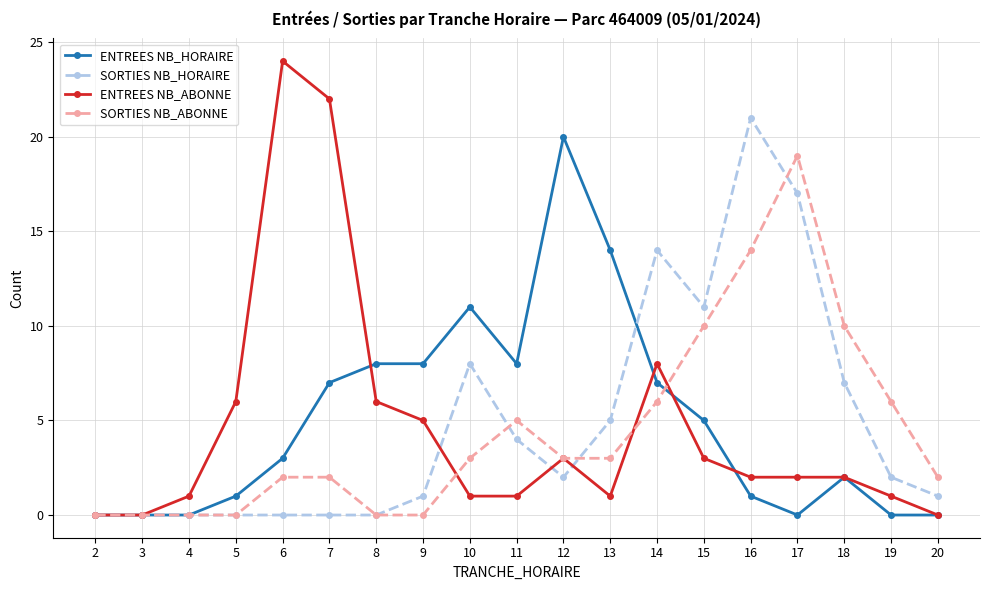

Which category has the highest value across all series?

6